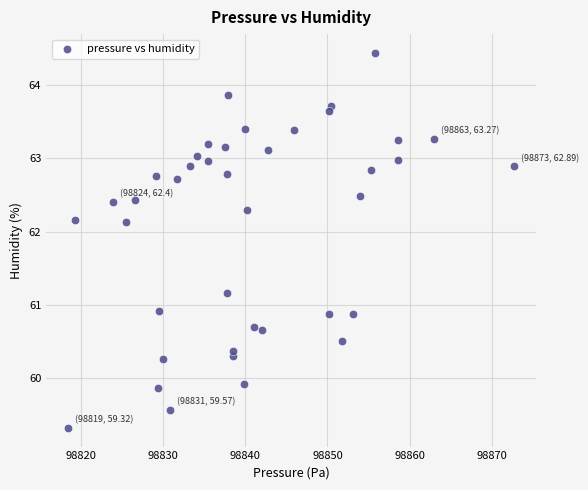

What is the range of Y values (max minus min)?

5.1